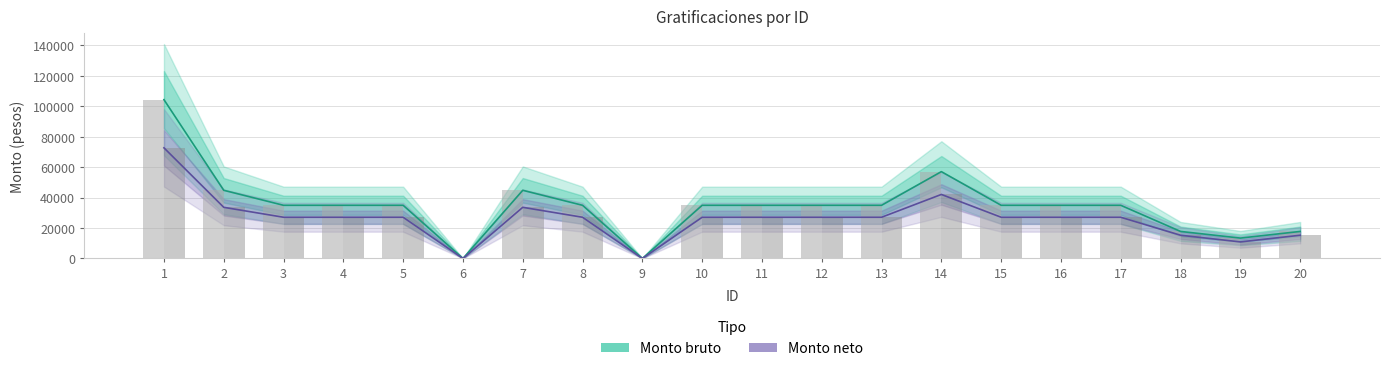

What is the average value of the Monto neto series?

26076.9